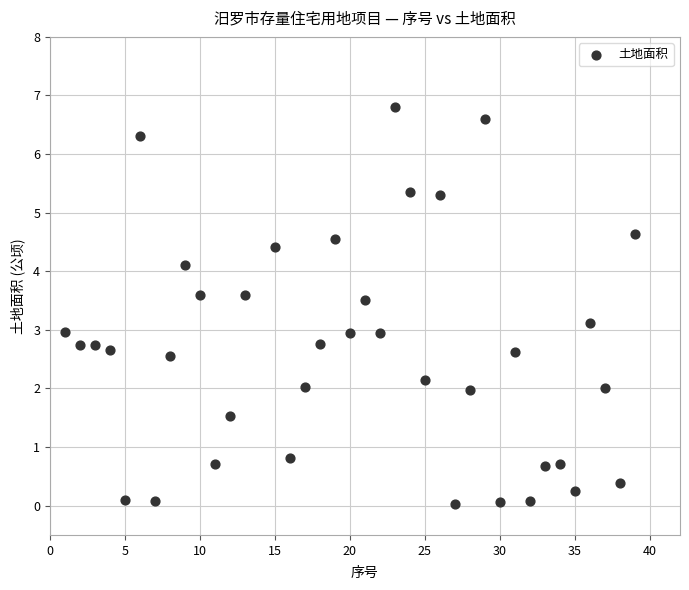

What is the range of Y values (max minus min)?

6.8